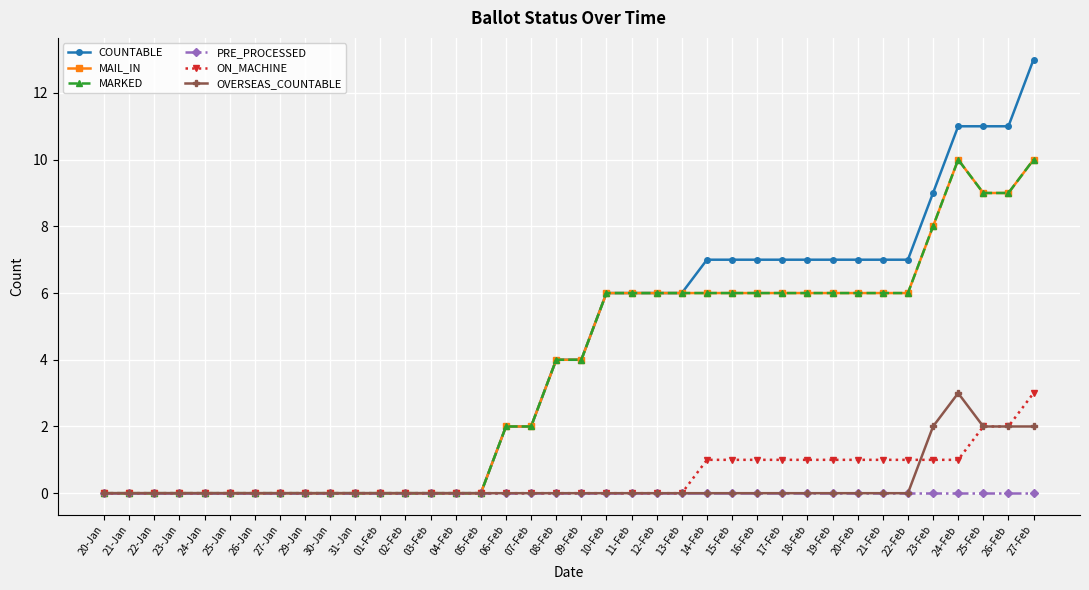

At which category is the sum across all series the highest?

27-Feb